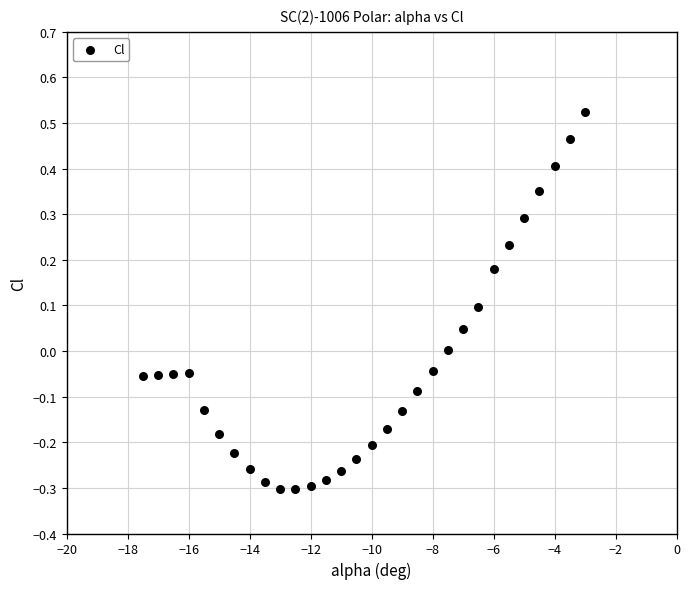

What is the range of Y values (max minus min)?

0.8